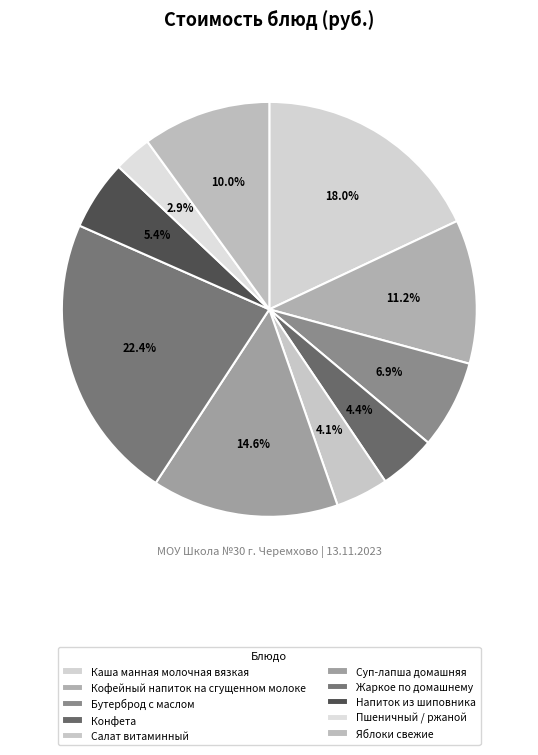

Which category has the smallest portion of the pie?

Пшеничный / ржаной